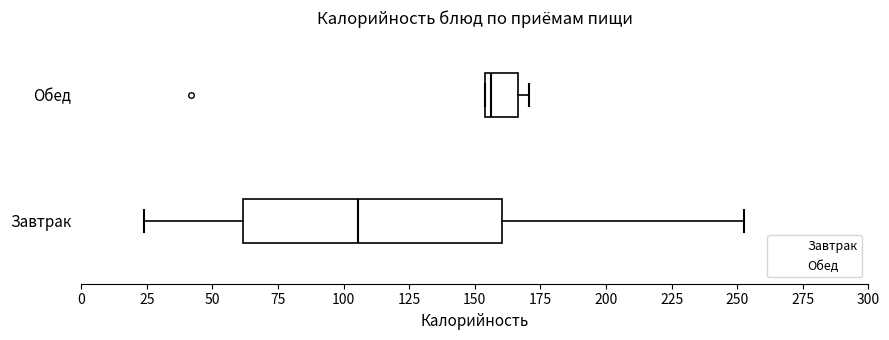

Which box has the furthest to the right median line?

Обед